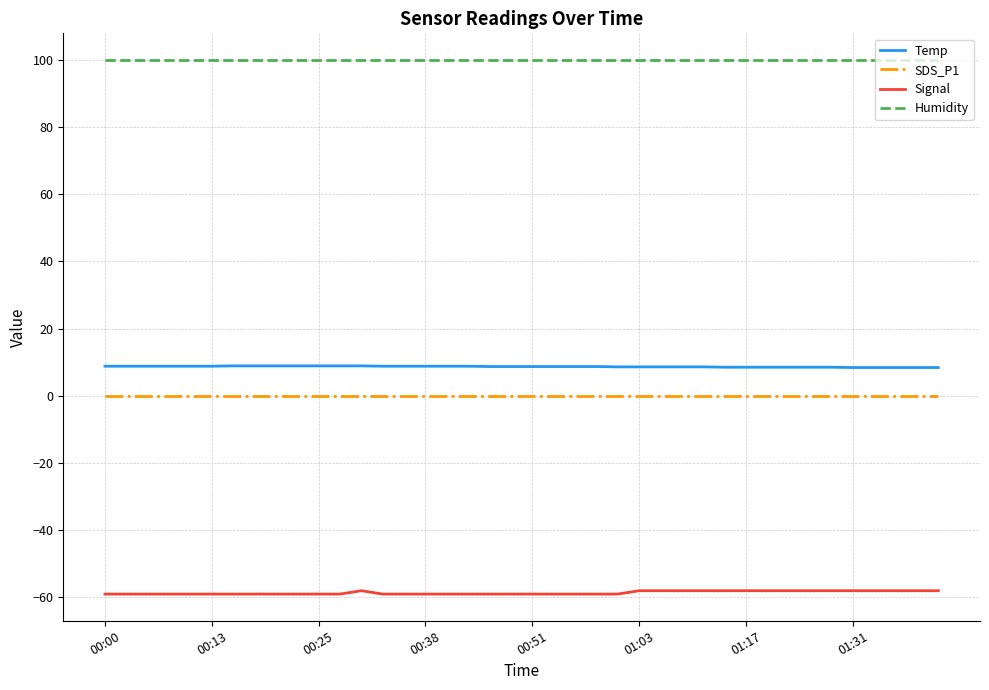

How many series are shown in this chart?

4